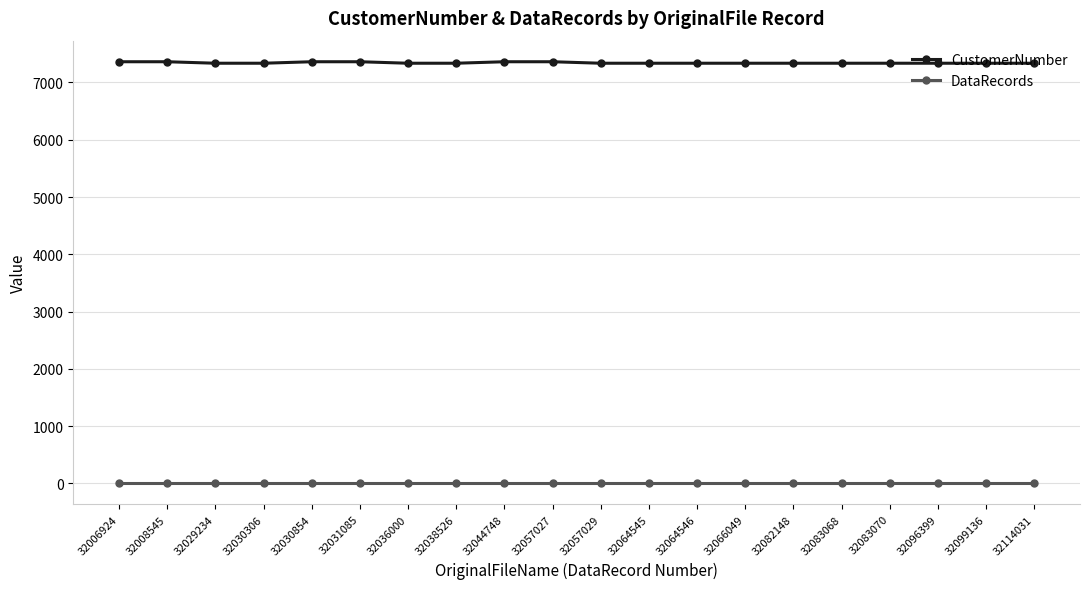

Is it true that CustomerNumber equals 11557 at 32082148?

False